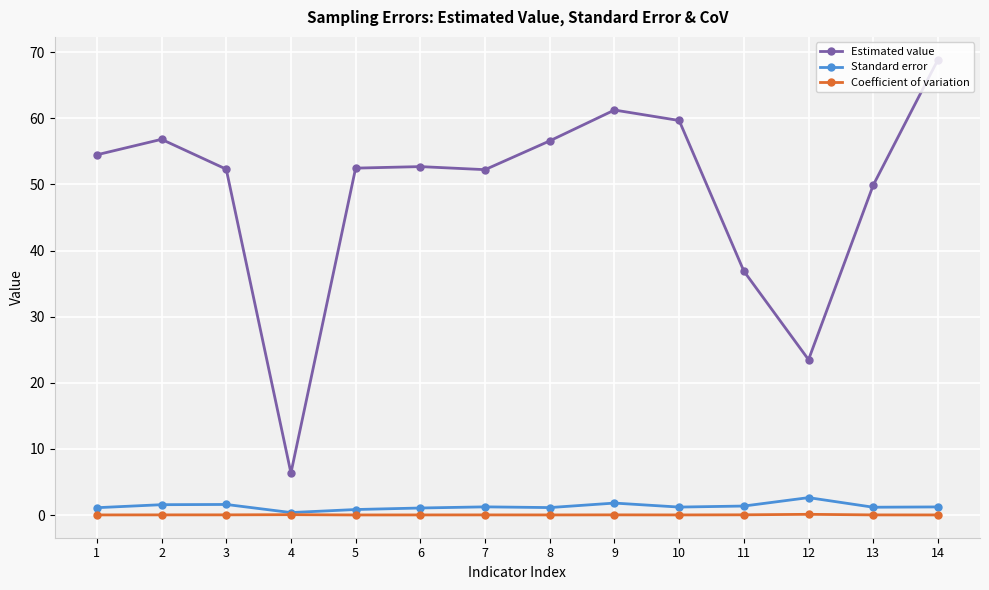

What is the difference between the maximum and minimum values in the Standard error series?

2.3